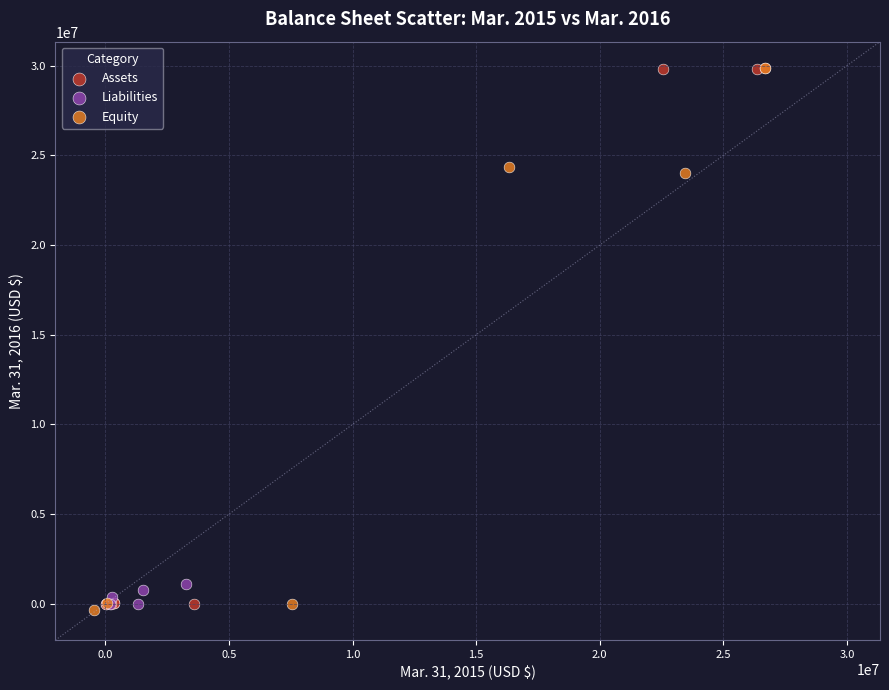

What are all the series names shown in the legend?

Assets, Liabilities, Equity